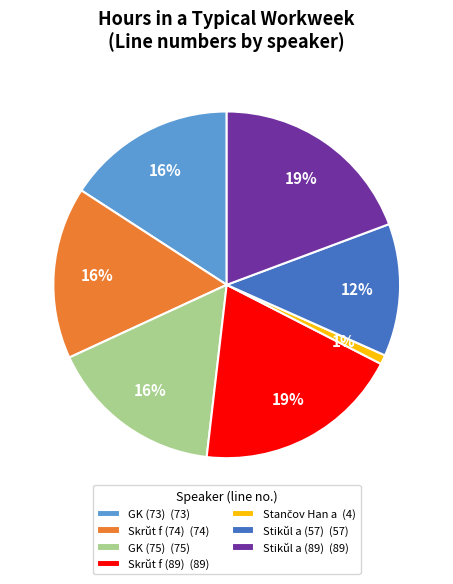

Is there any slice that represents more than half of the pie?

No